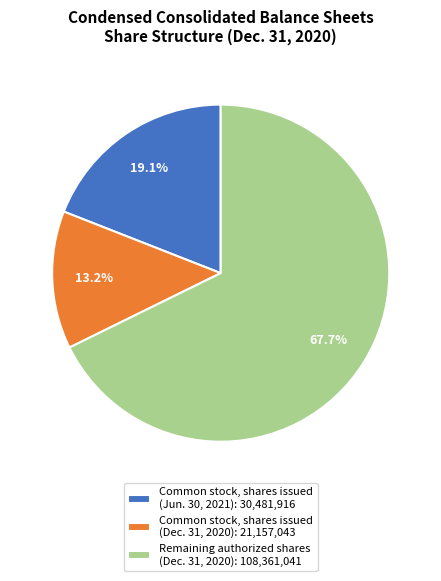

Count the number of slices in the pie.

3